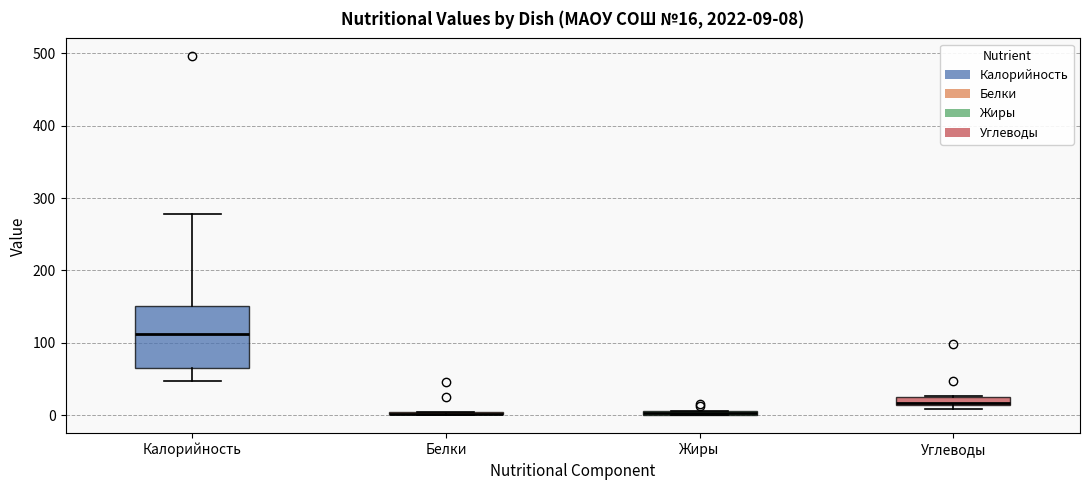

Comparing the boxes themselves (not the whiskers), which one is the tallest?

Калорийность